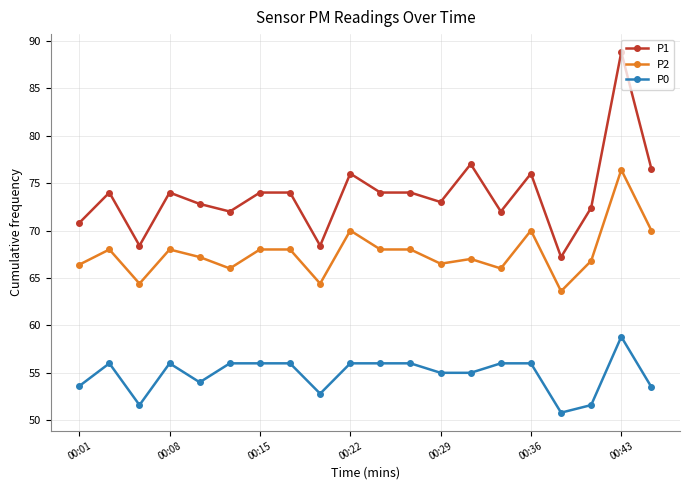

True or false: P0 has more than 0 points higher than both neighbors.

True